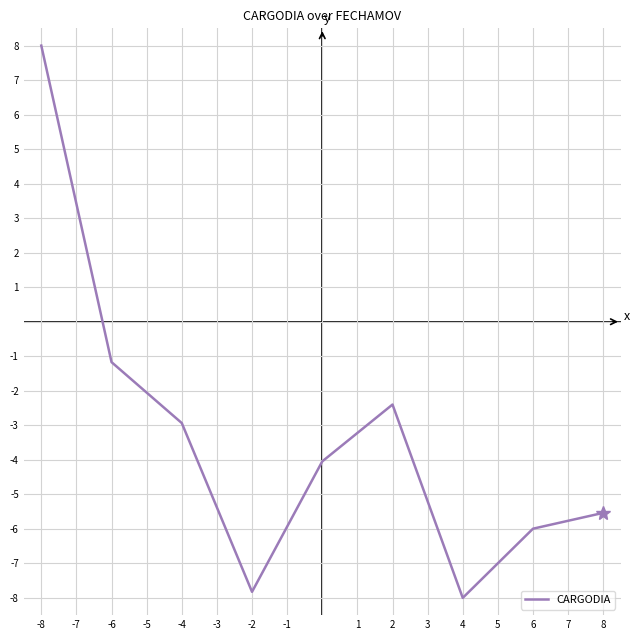

What is the smallest value displayed?

-8.0